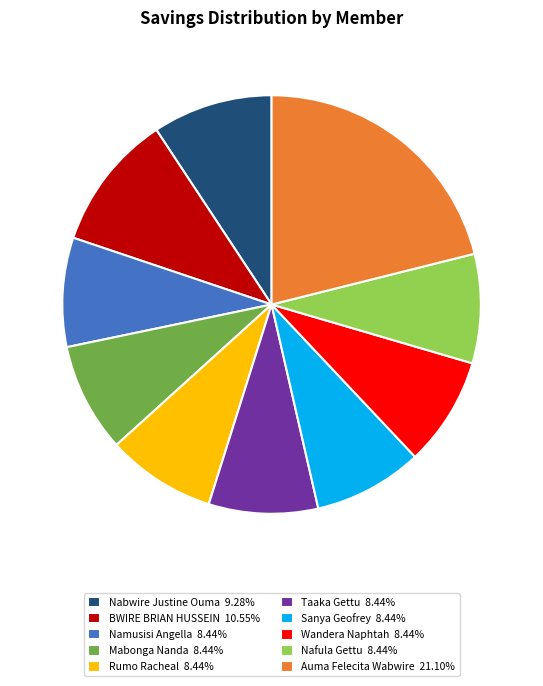

Does Auma Felecita Wabwire represent more than half of the total?

No